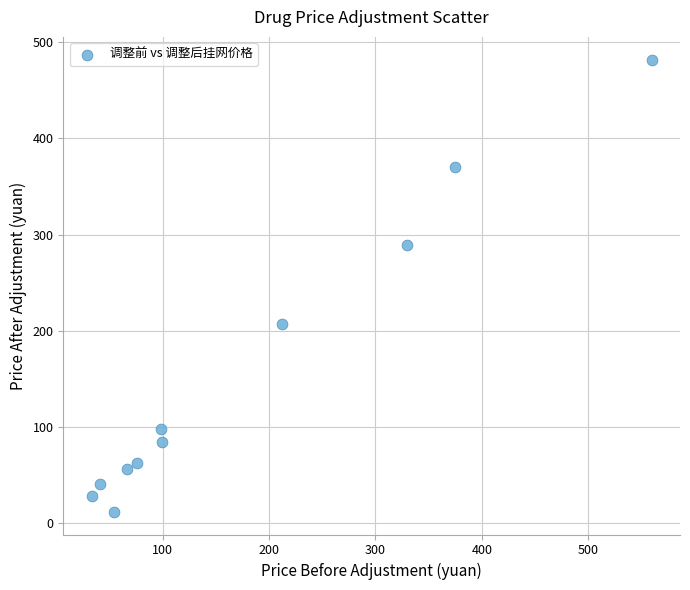

What is the average Y value?

157.2